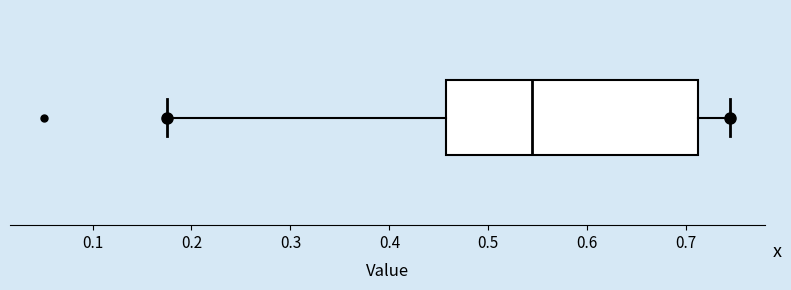

Where does the right whisker of the box end on the x-axis? The values are not printed on the chart, so give them approximately, as read against the axis.

0.74